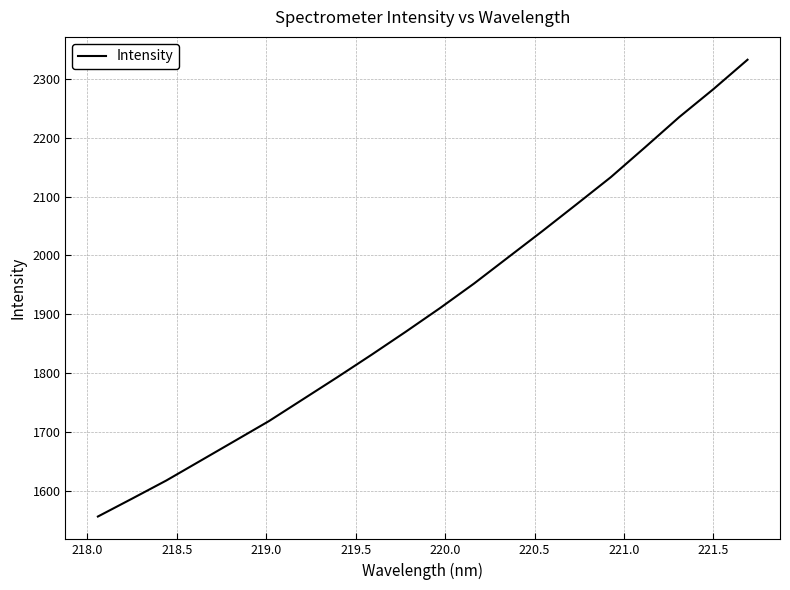

What is the difference between the maximum and minimum values?

776.5